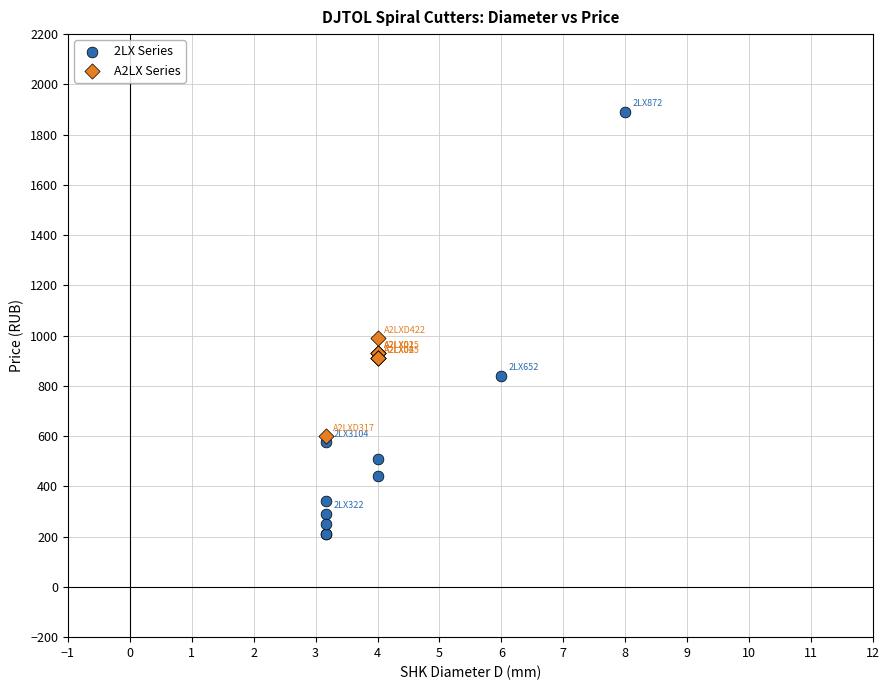

Which series contains the highest Y value?

2LX Series